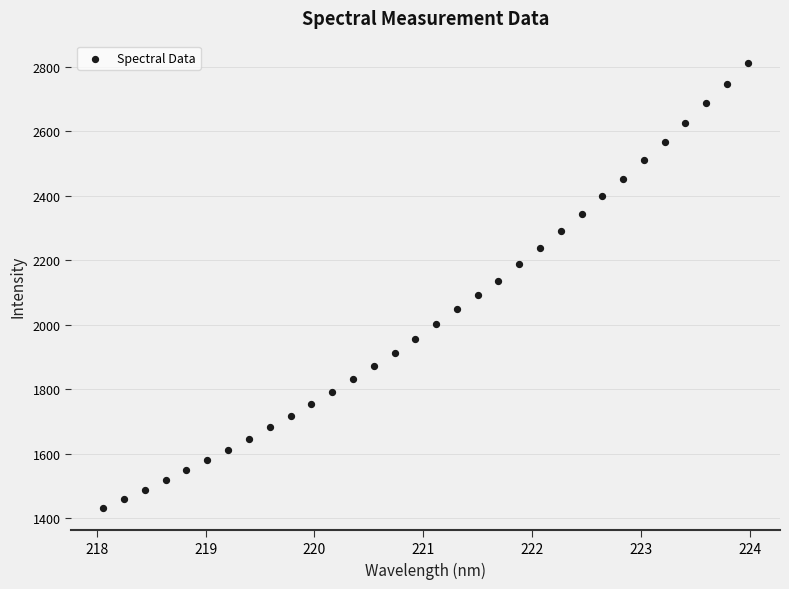

What is the range of X values (max minus min)?

5.9